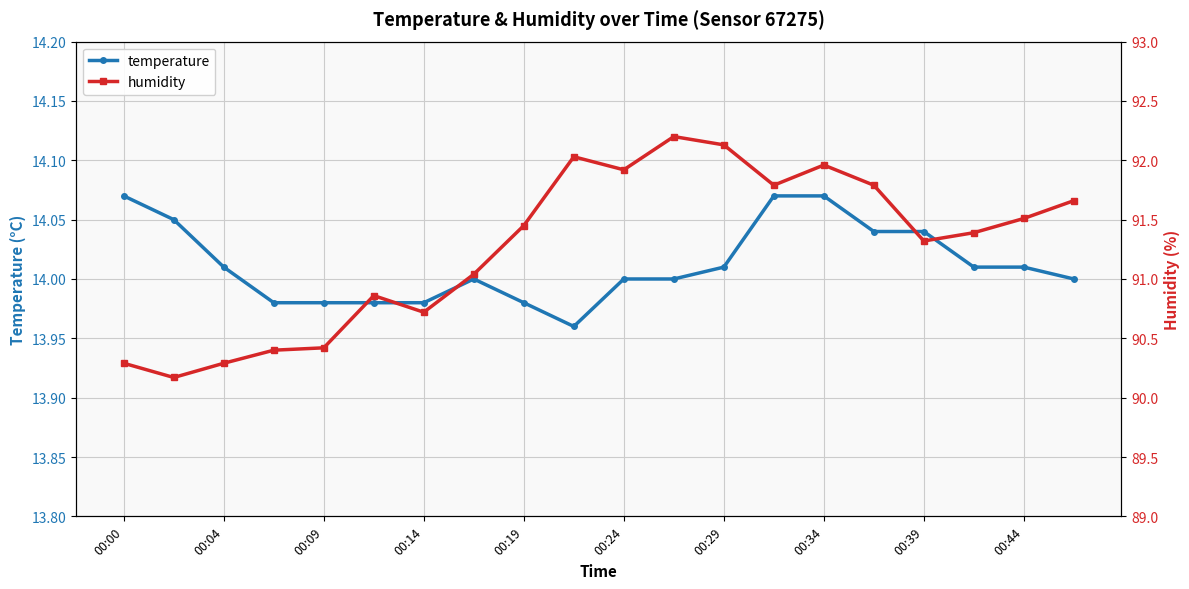

Is this an area chart (filled region under the line)?

No